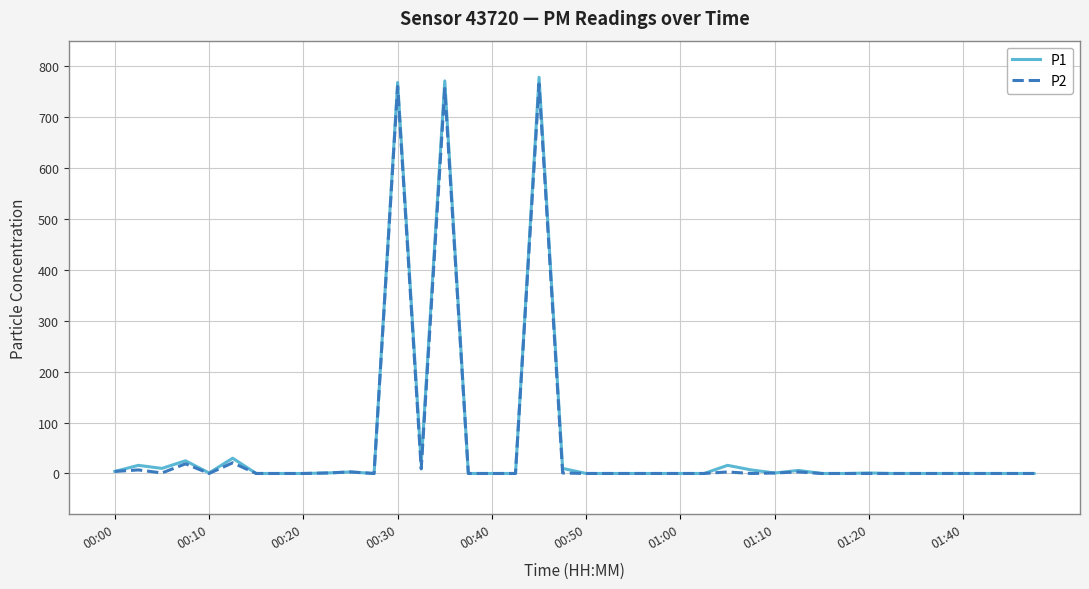

Which series has the largest range (max minus min)?

P1